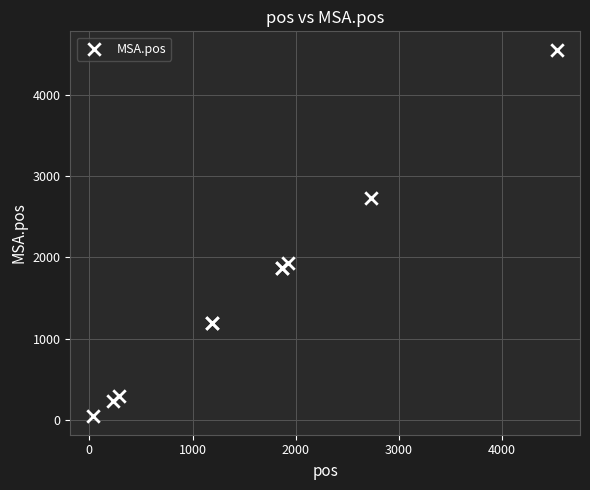

What Y value in the scatter plot is closest to 2299?

1930